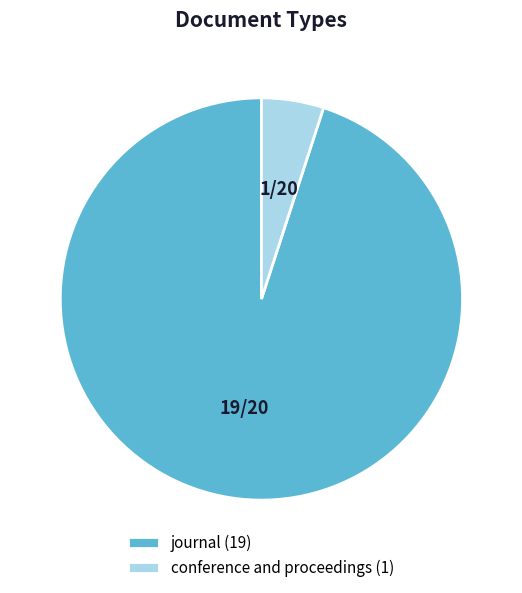

Combined, do journal (19) and conference and proceedings (1) account for over 50%?

Yes